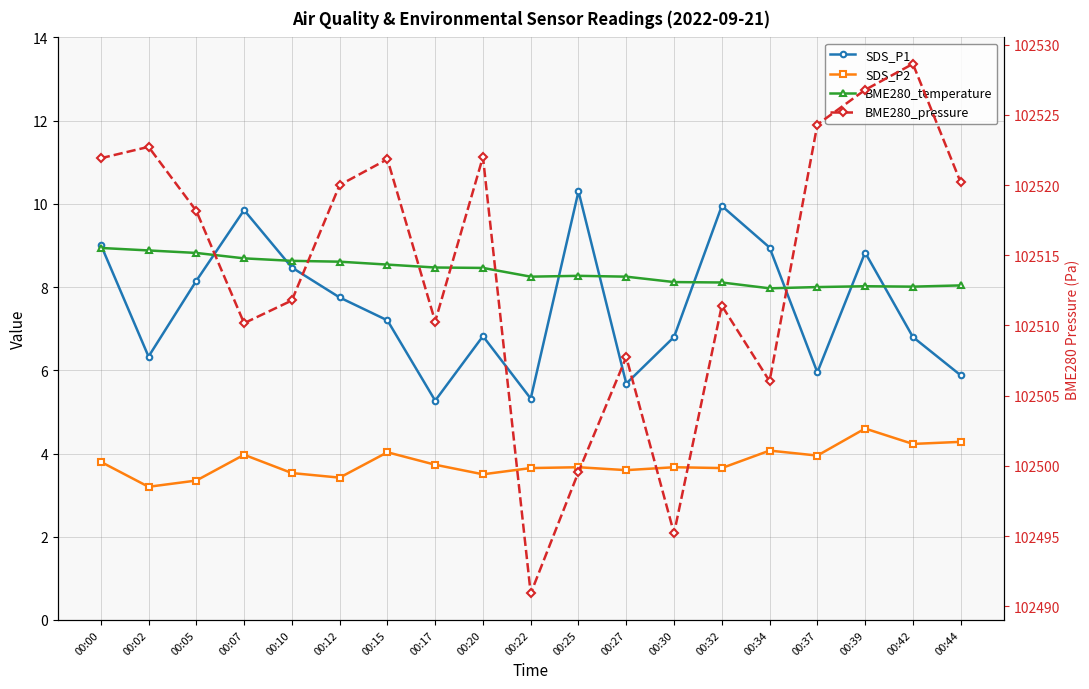

How many interior local valleys does the BME280_temperature series have?

3